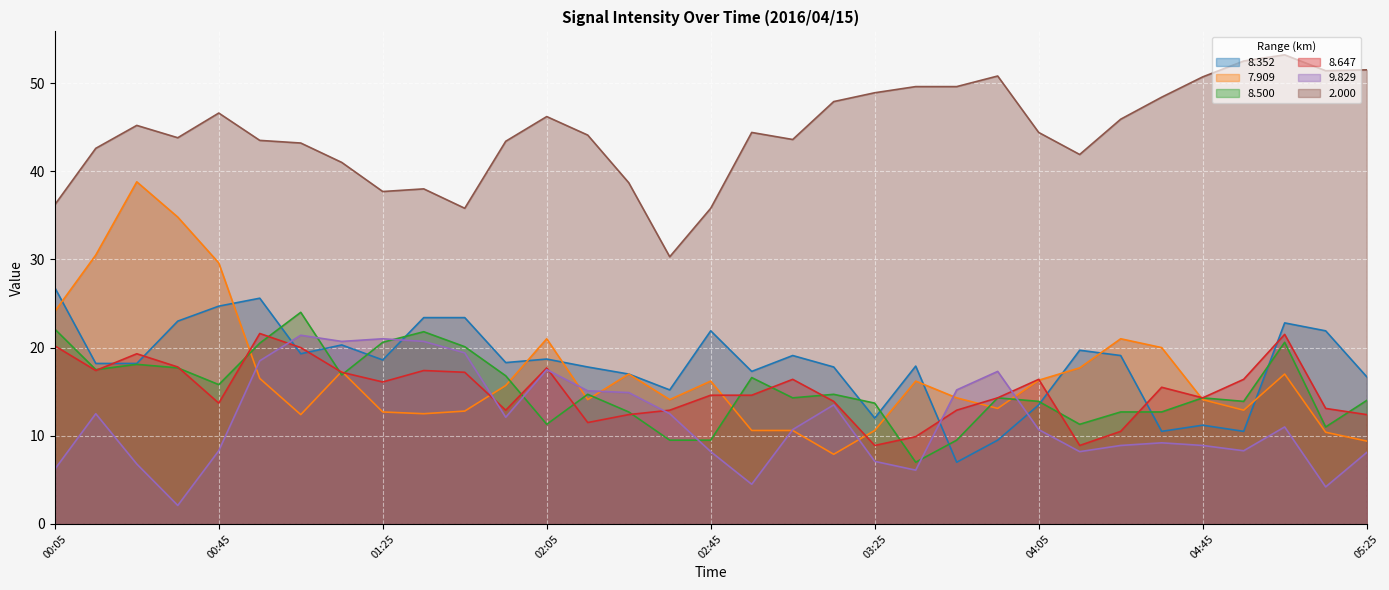

What is the label of the 32nd point from the left?

05:15